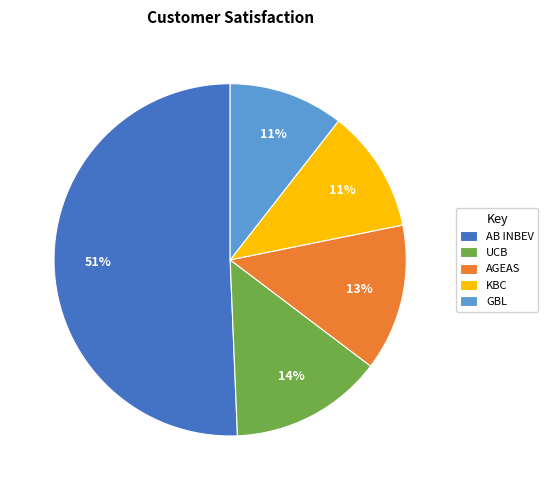

To the nearest percent, what is the average slice percentage?

20%